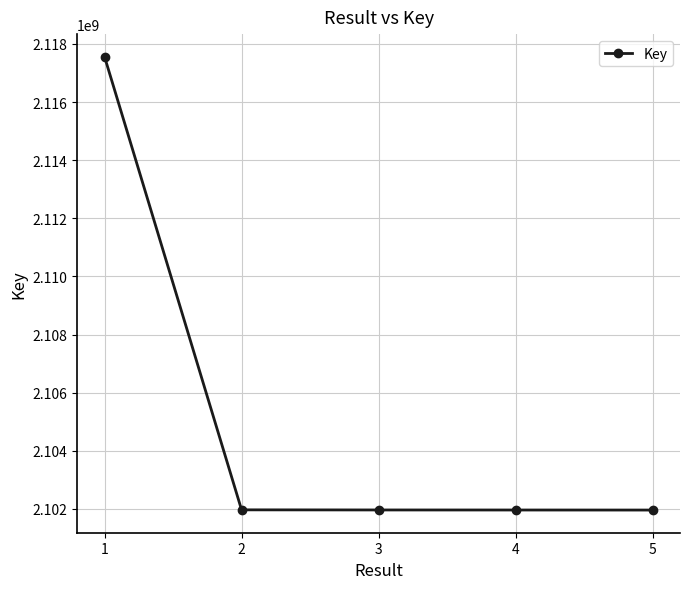

What is the value of the 2nd point from the left?

2101970203